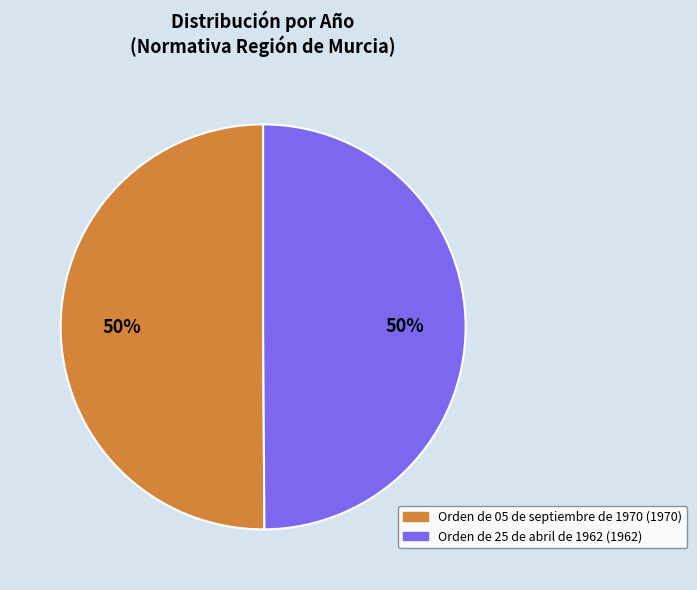

Do Orden de 05 de septiembre de 1970 and Orden de 25 de abril de 1962 together represent more than half of the pie?

Yes